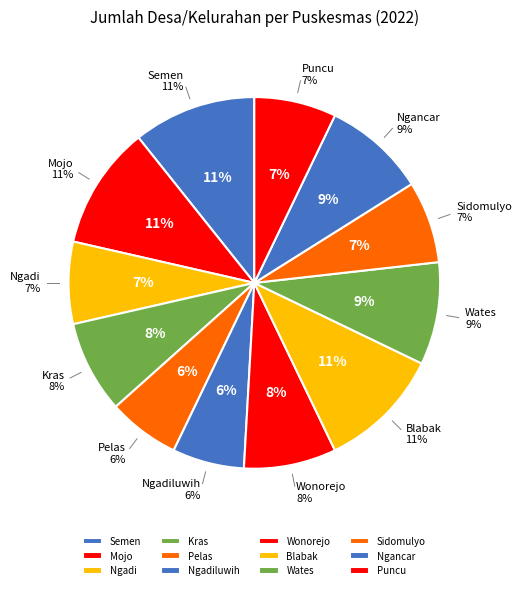

True or false: Ngadi accounts for 1% of the total.

False